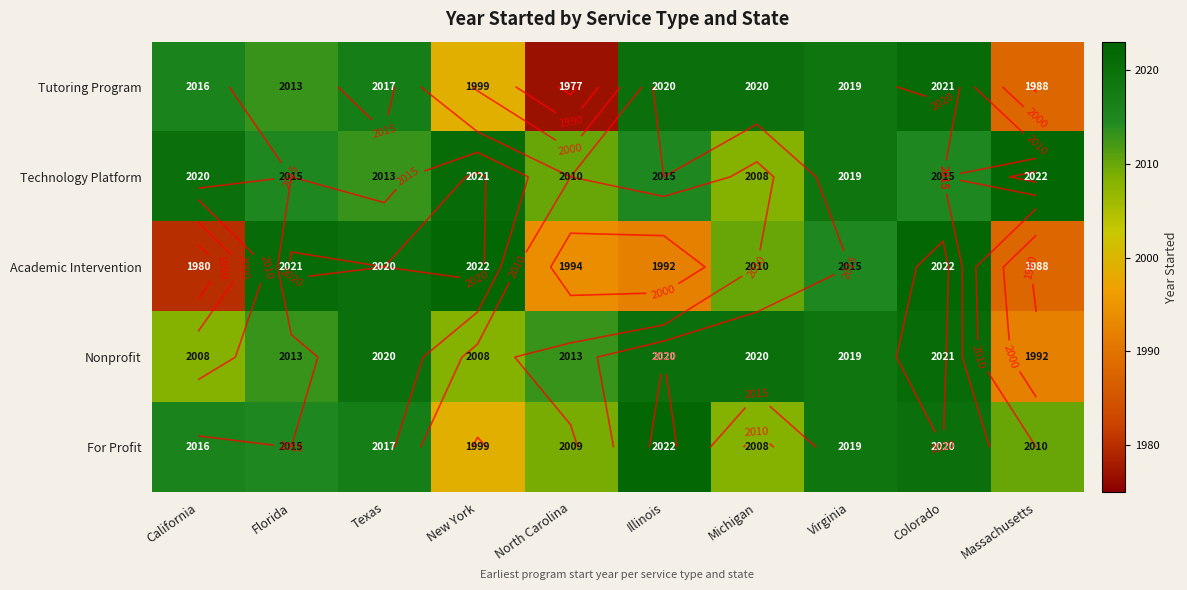

At which category is the sum across all series the highest?

Colorado